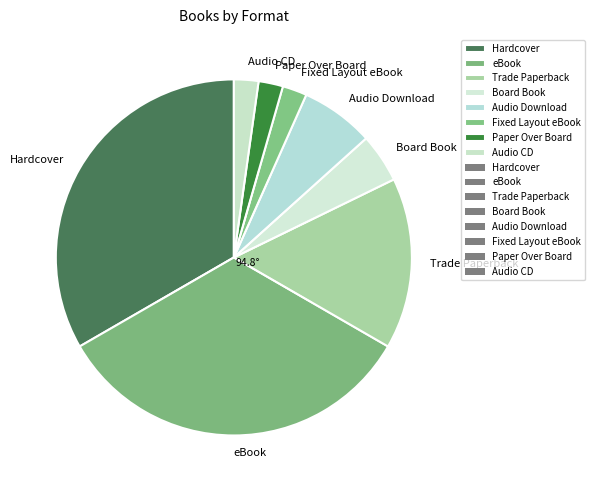

Does eBook account for over 50% of the chart?

No